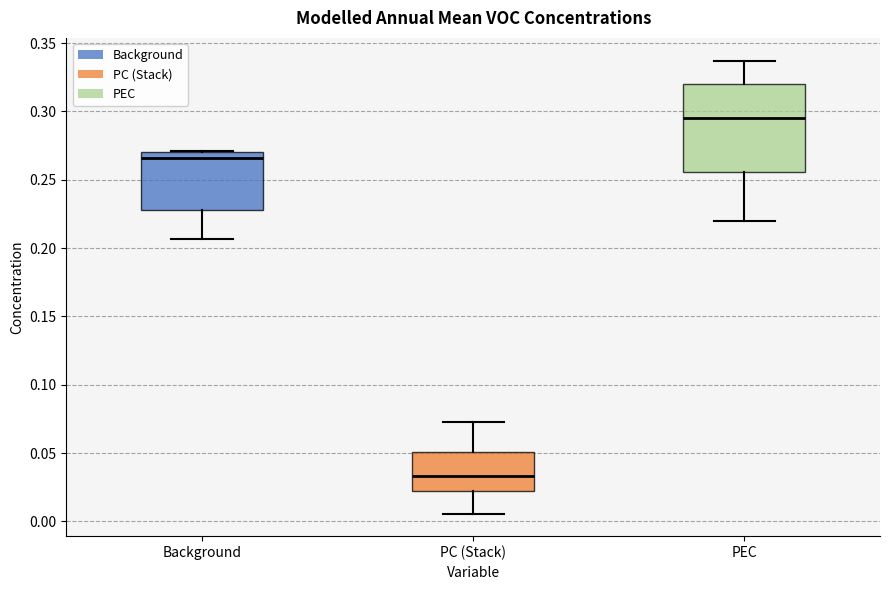

Where does the median line of the box for Background sit on the y-axis? The values are not printed on the chart, so give them approximately, as read against the axis.

0.265